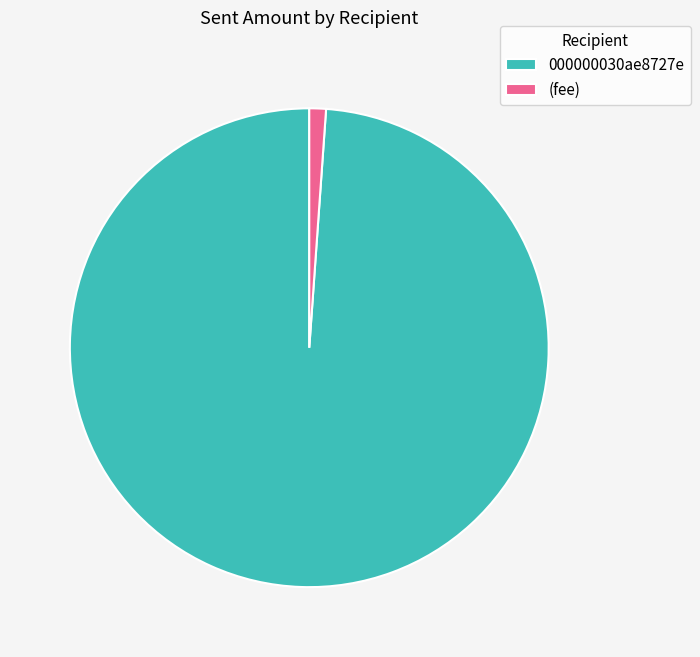

How many slices are in this pie chart?

2